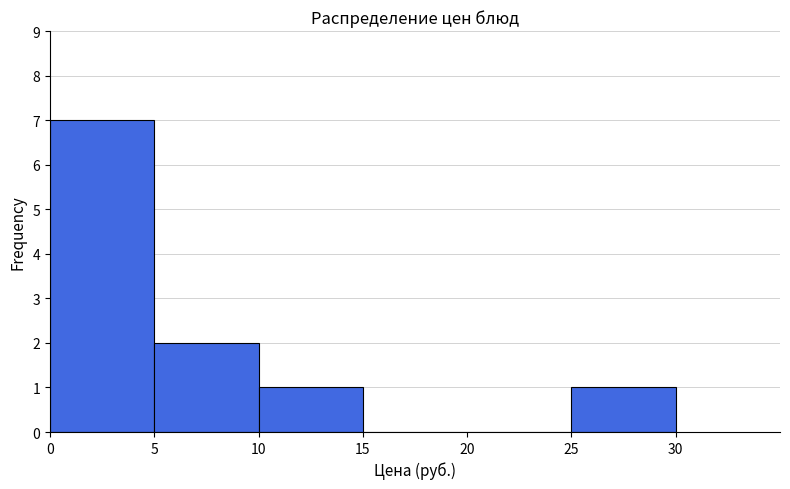

Reading left to right, list every bar in this chart as the range it spans on the x-axis followed by its height. The values are not printed on the chart, so give them approximately, as read against the axis.

0 to 5: 7
5 to 10: 2
10 to 15: 1
15 to 20: 0
20 to 25: 0
25 to 30: 1